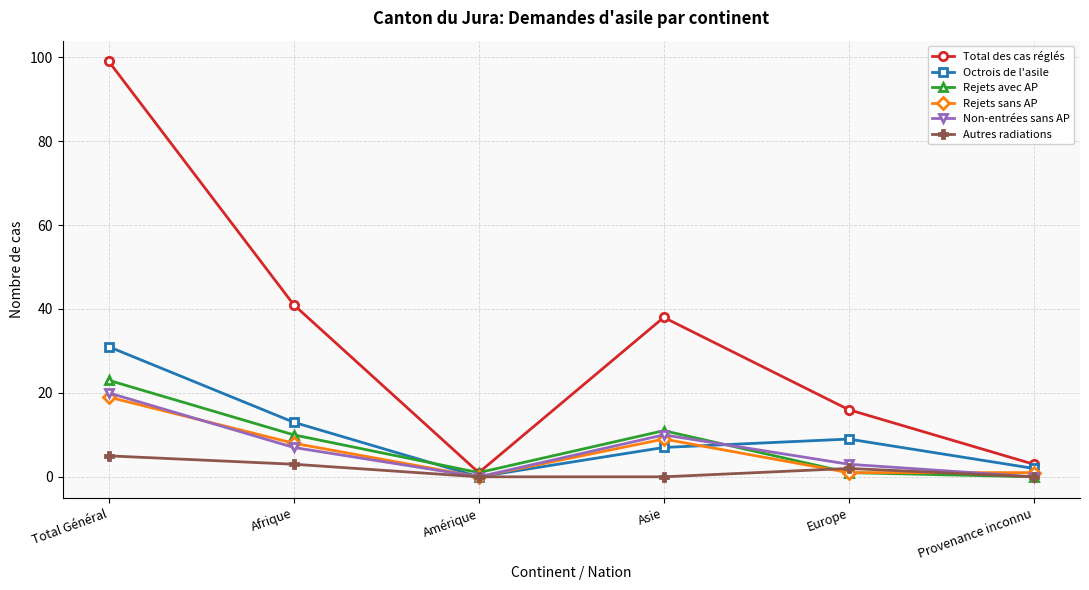

At how many categories does at least one series exceed 57?

1